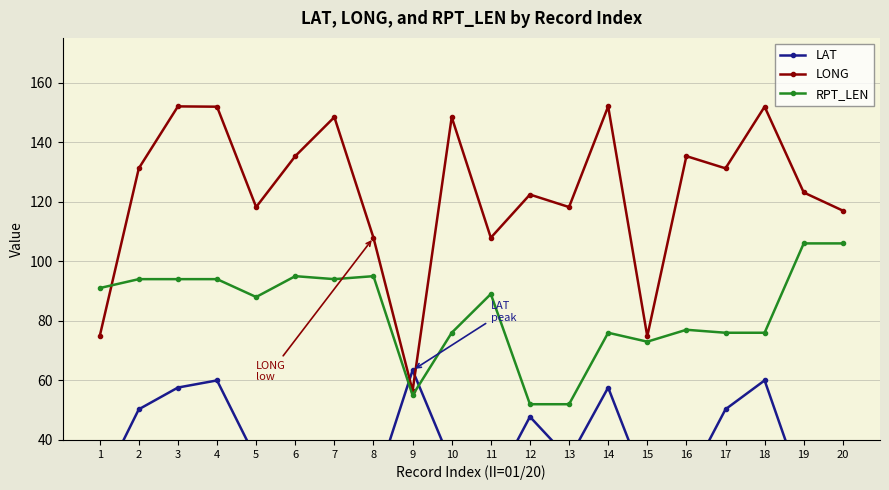

Where is the first local minimum for LONG?

5